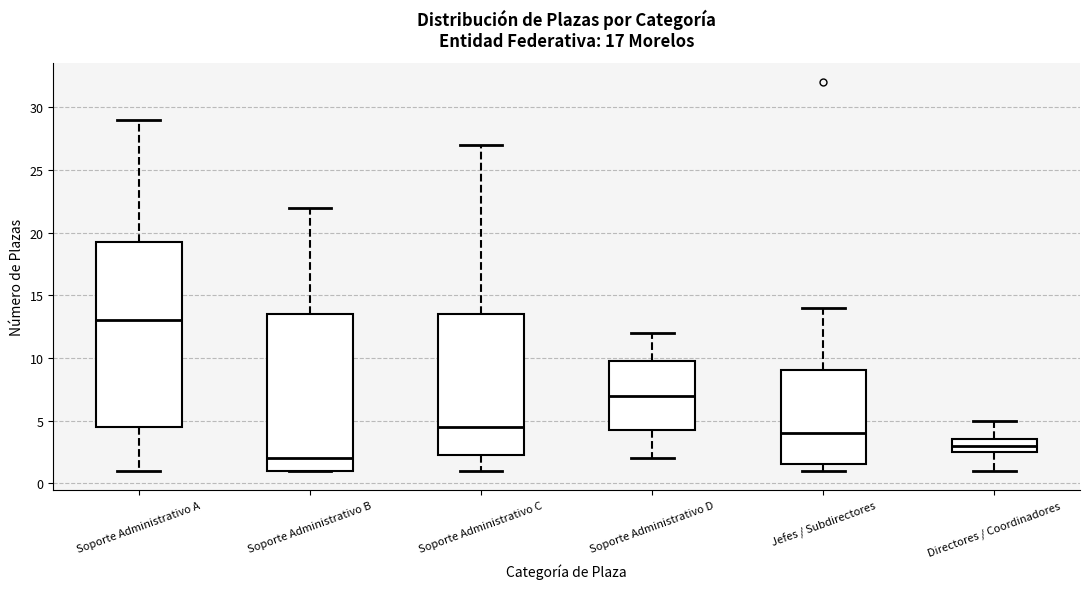

Which box is the tallest, from its lower edge to its upper edge?

Soporte Administrativo A